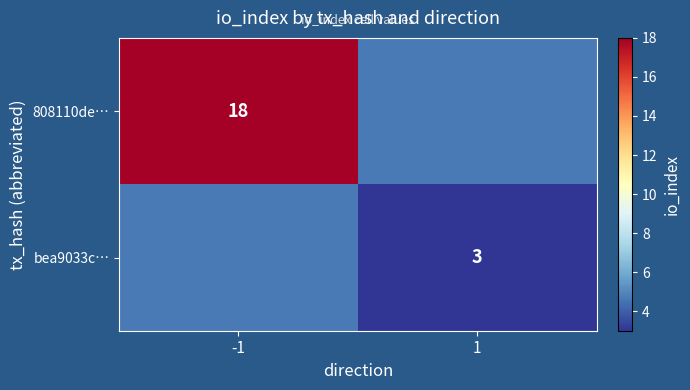

Is it true that bea9033c… equals 4 at 1?

False